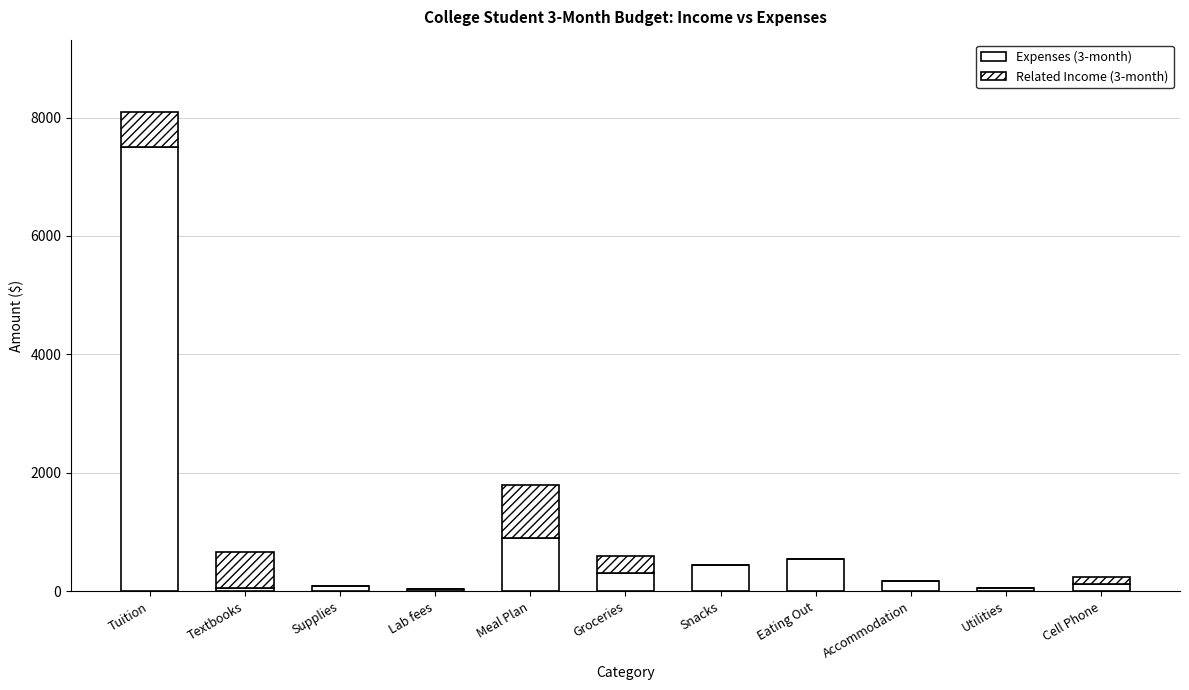

Which series has the largest range (max minus min)?

Expenses (3-month)